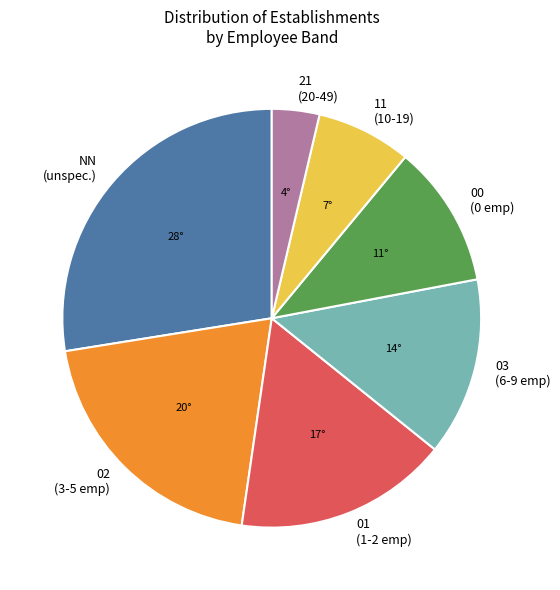

Which has a higher value, 00 or 01?

01